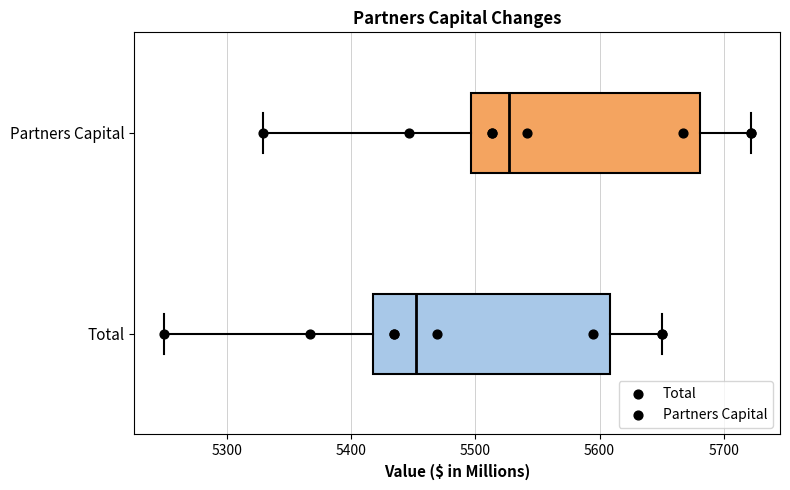

Where is the left edge of the box for Total on the x-axis? The values are not printed on the chart, so give them approximately, as read against the axis.

5420